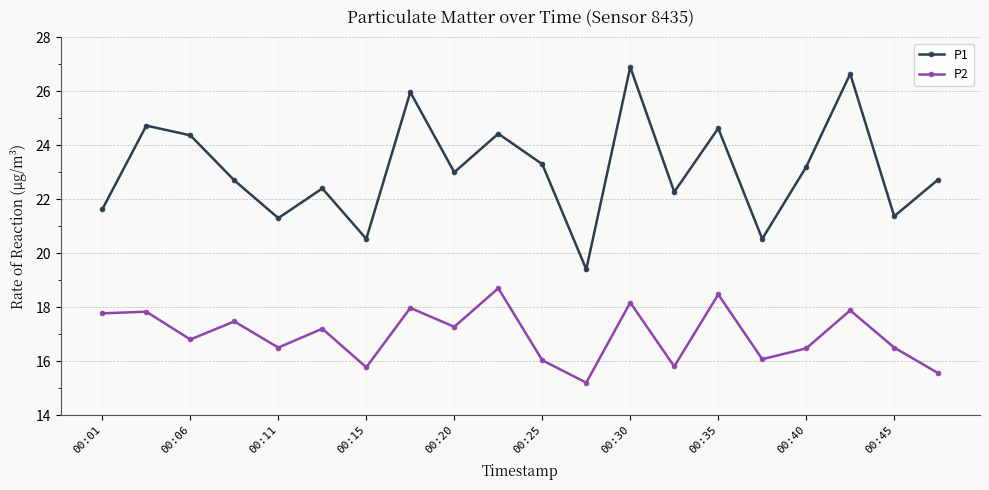

True or false: P2 and P1 cross at least once.

False